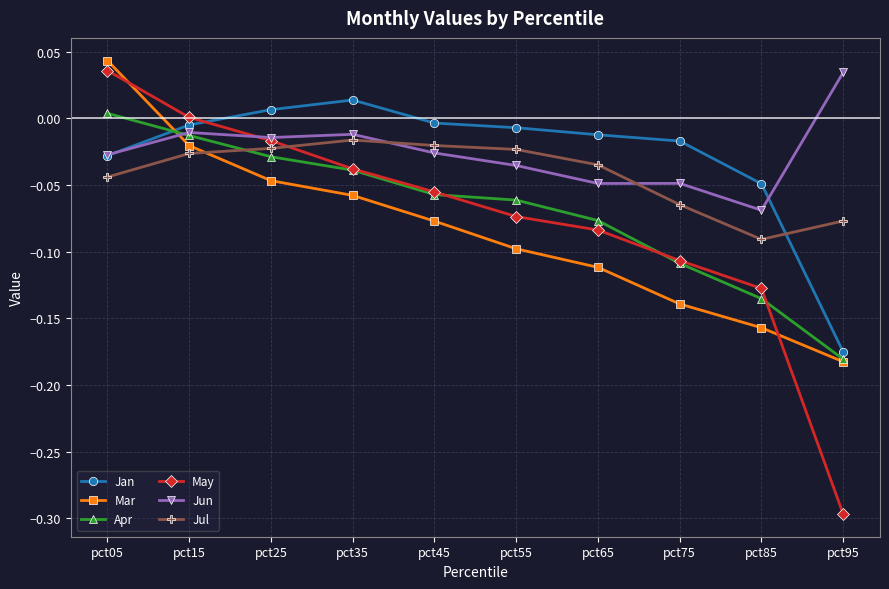

What are all the series names shown in the legend?

Jan, Mar, Apr, May, Jun, Jul